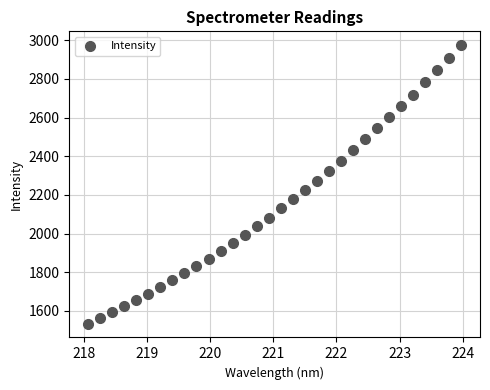

What is the range of Y values (max minus min)?

1438.9